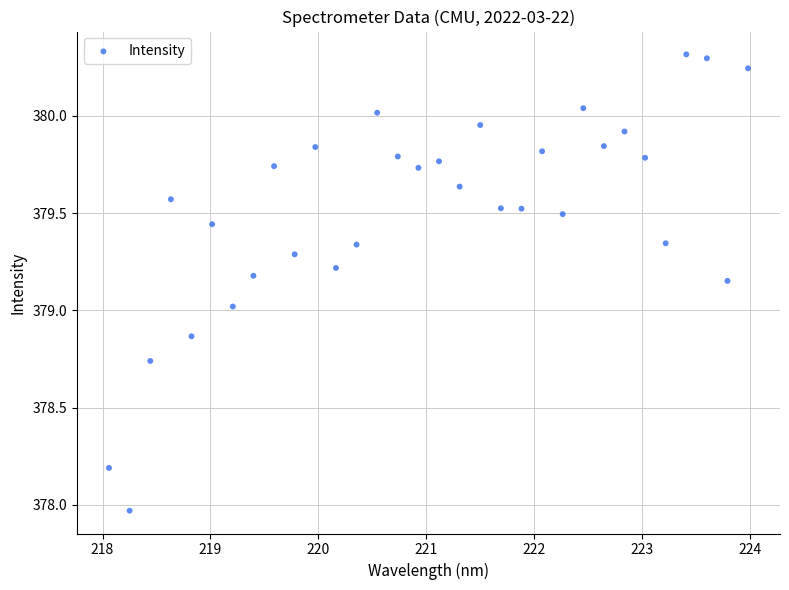

What is the range of Y values (max minus min)?

2.3